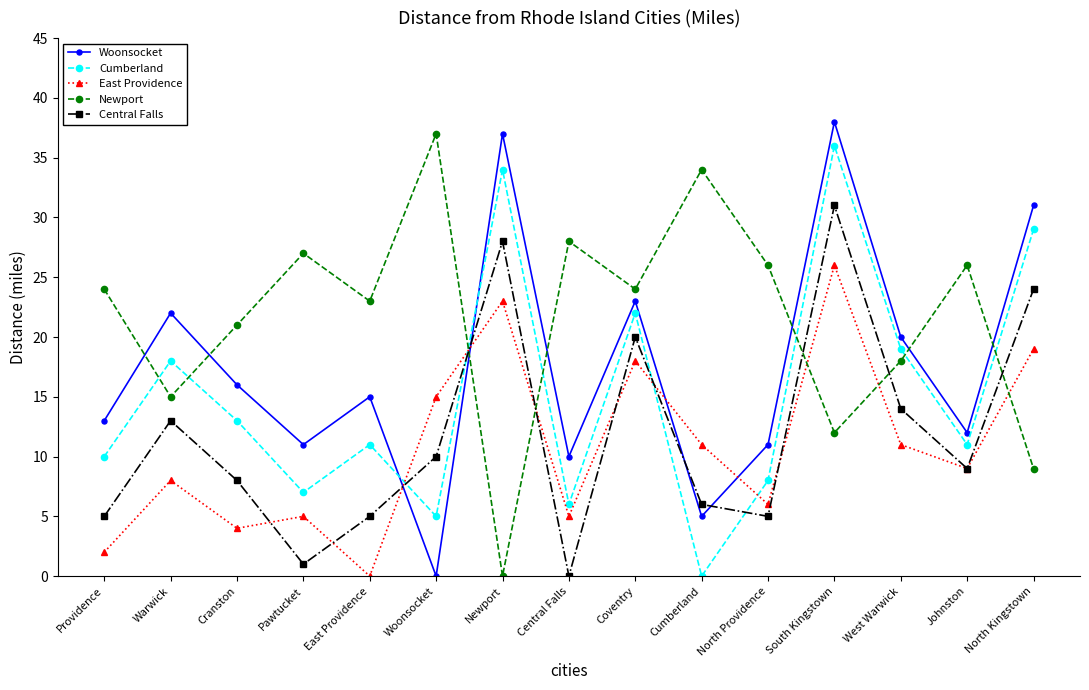

What is the label of the 2nd point from the left?

Warwick